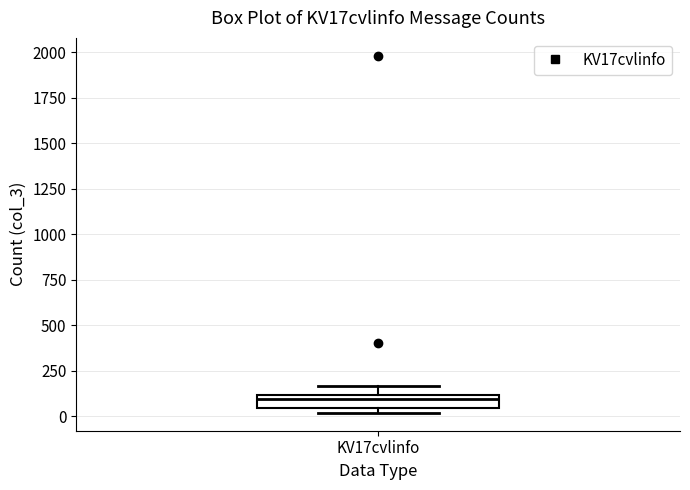

Where is the upper edge of the box for KV17cvlinfo on the y-axis? The values are not printed on the chart, so give them approximately, as read against the axis.

100